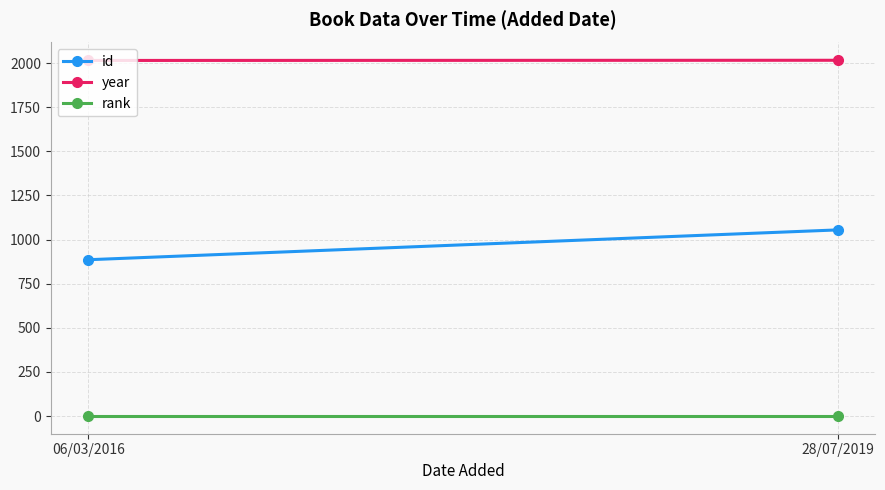

What is the spread (max minus min) of values at 06/03/2016?

2014